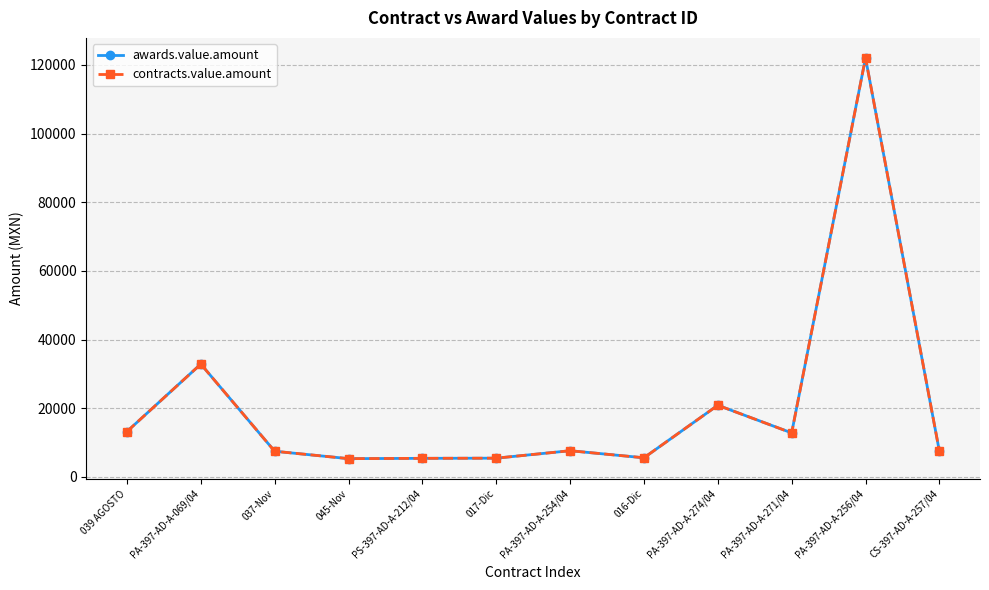

Is this an area chart (filled region under the line)?

No